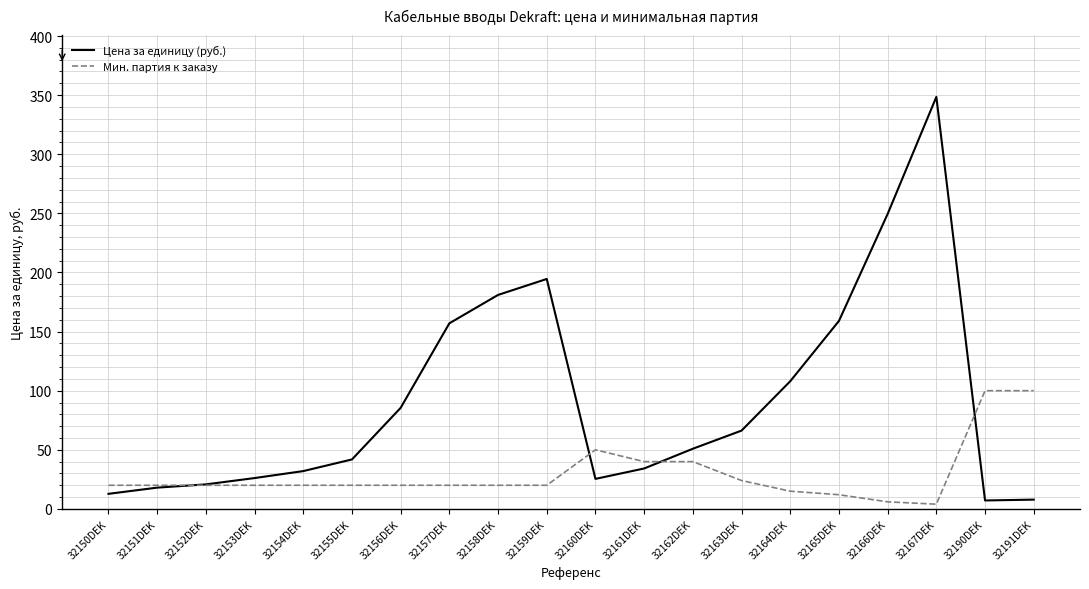

What position from the left is 32166DEK?

17